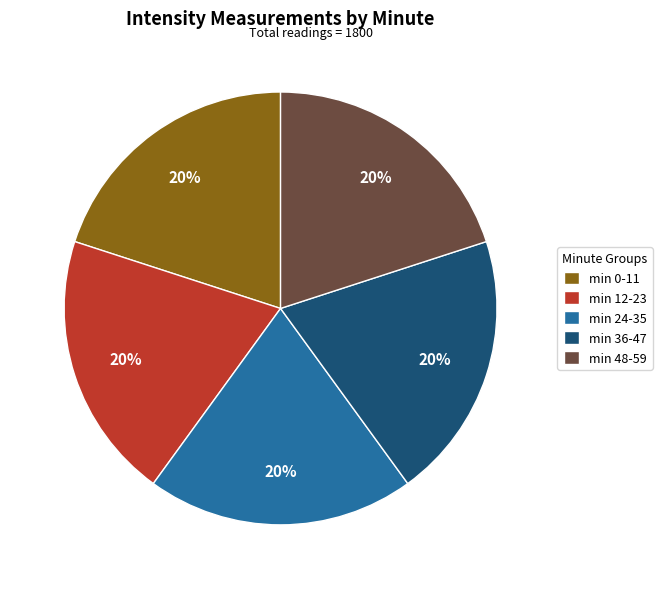

How many segments does this pie chart have?

5